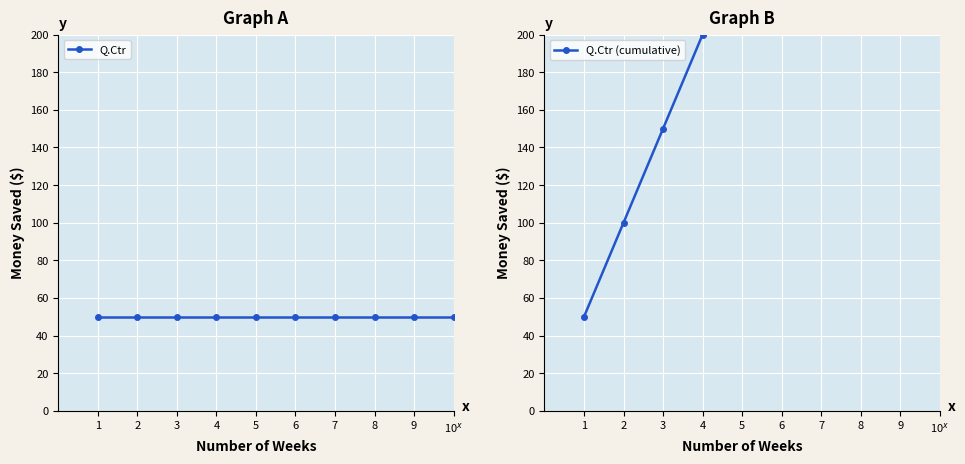

What is the value of the Q.Ctr (cumulative) point at the 1st from the left?

50